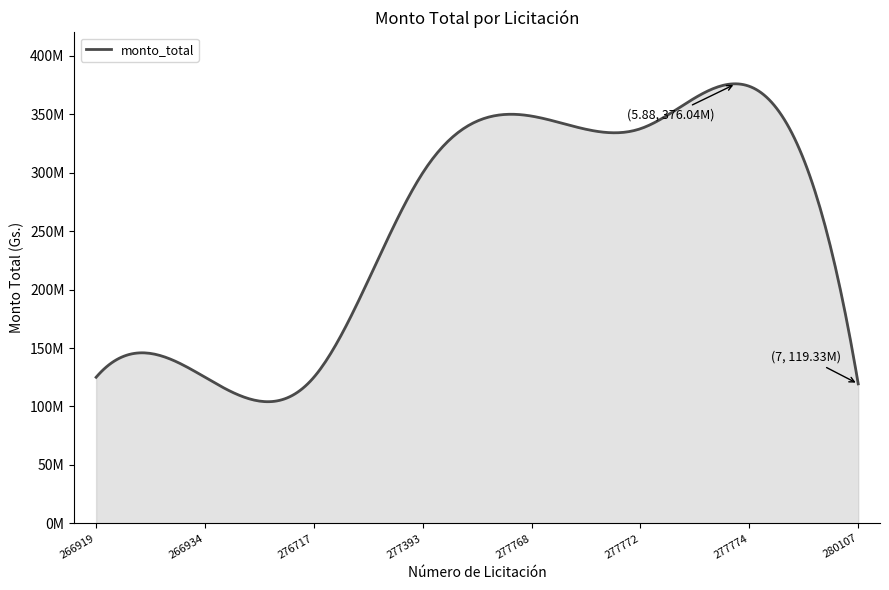

Reading left to right, list all the values displayed in this chart.

266919=124999000	266934=125000000	276717=124996620	277393=299873544	277768=348416000	277772=337637500	277774=373903500	280107=119334600